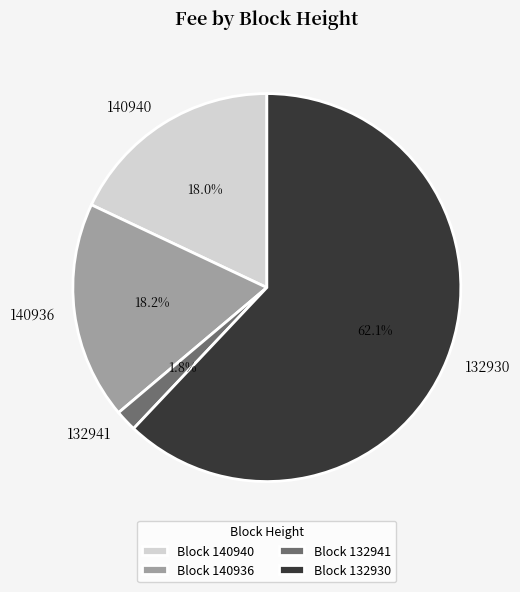

To the nearest percent, what is the difference between the 132930 and 140936 slice percentages?

44%